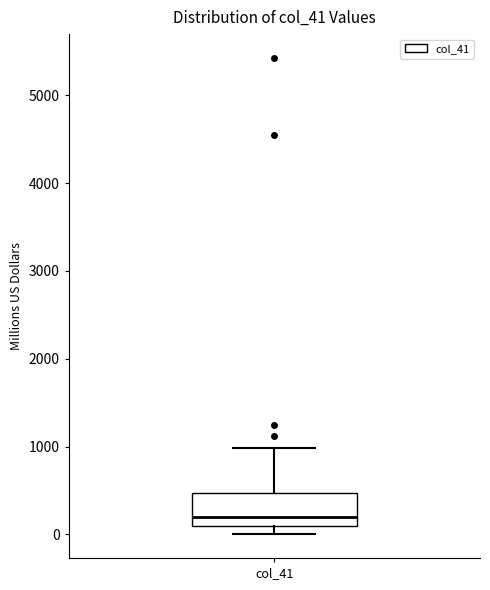

Read this box plot against the y-axis: the position of the median line, the range covered by the box, and the ends of both whiskers. The values are not printed on the chart, so give them approximately, as read against the axis.

median 200, box 100 to 500, whiskers 0 to 1000